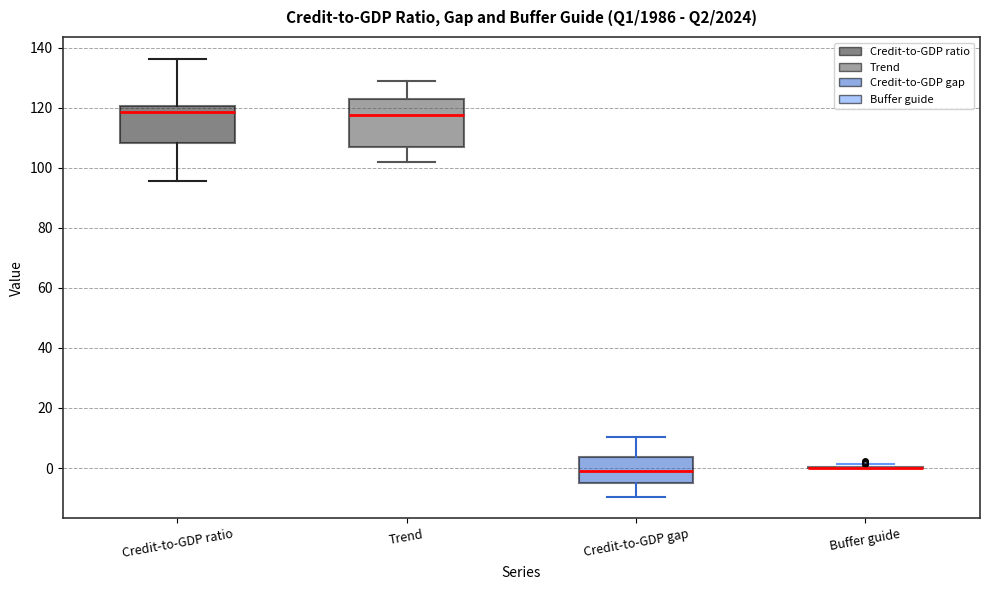

Where does the median line of the box for Trend sit on the y-axis? The values are not printed on the chart, so give them approximately, as read against the axis.

118